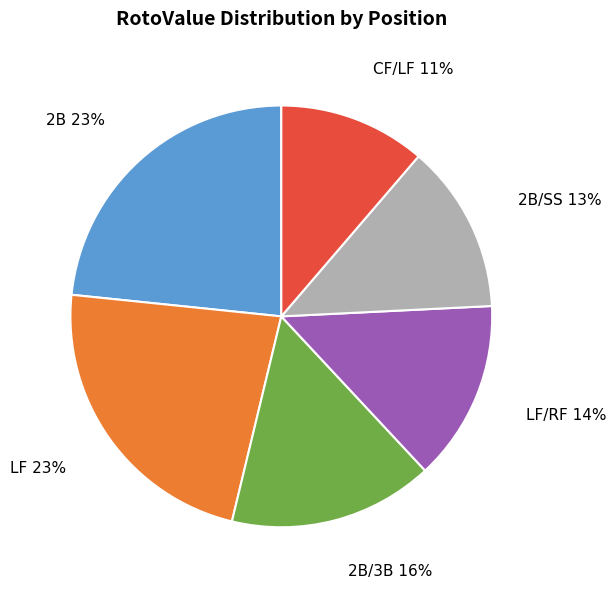

To the nearest percent, what is the combined percentage of CF/LF and 2B/SS?

24%